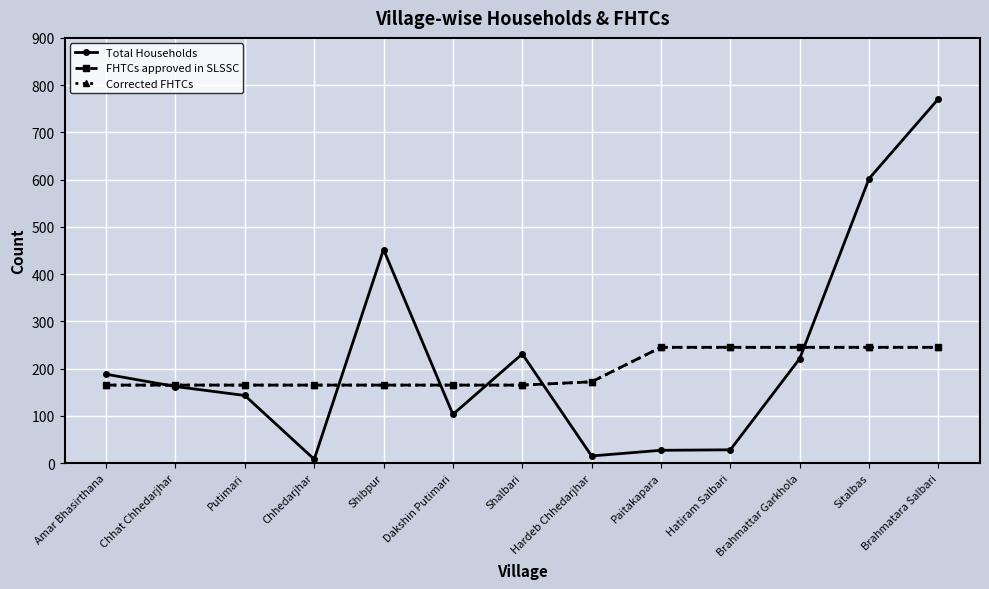

At which label does FHTCs approved in SLSSC reach its minimum?

Amar Bhasirthana